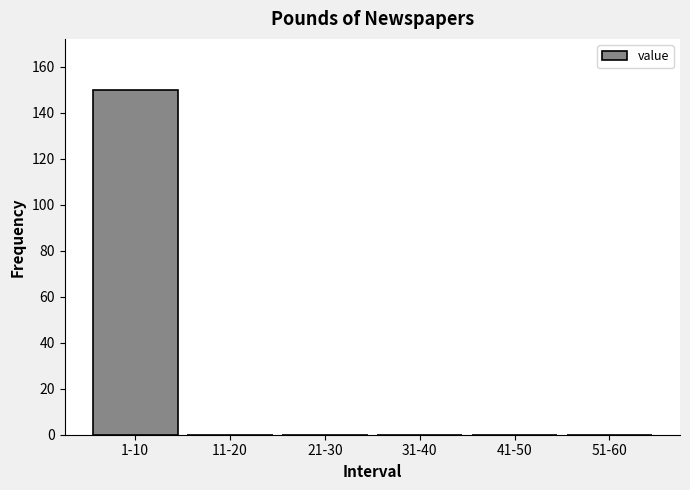

Reading left to right, what are all the values shown in this chart?

1-10=150	11-20=0	21-30=0	31-40=0	41-50=0	51-60=0